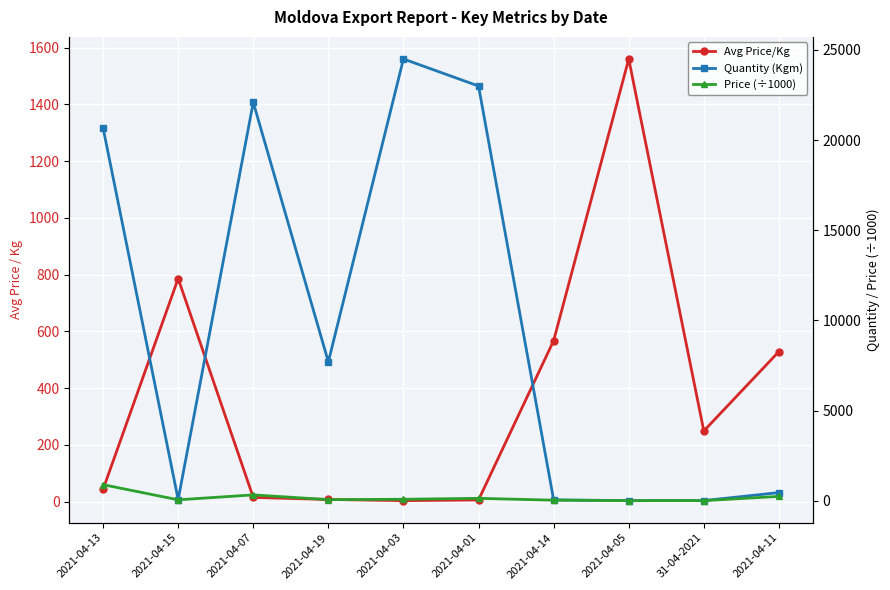

What are all the series names shown in the legend?

Avg Price/Kg, Quantity (Kgm), Price (÷1000)